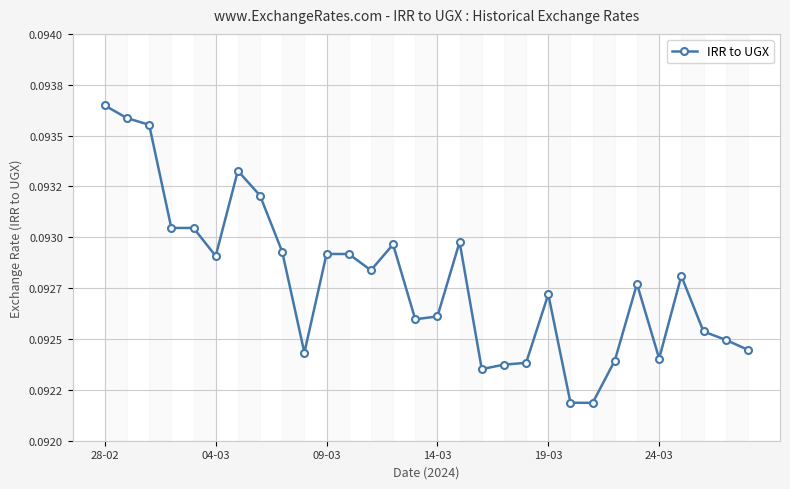

What is the greatest value displayed?

0.1